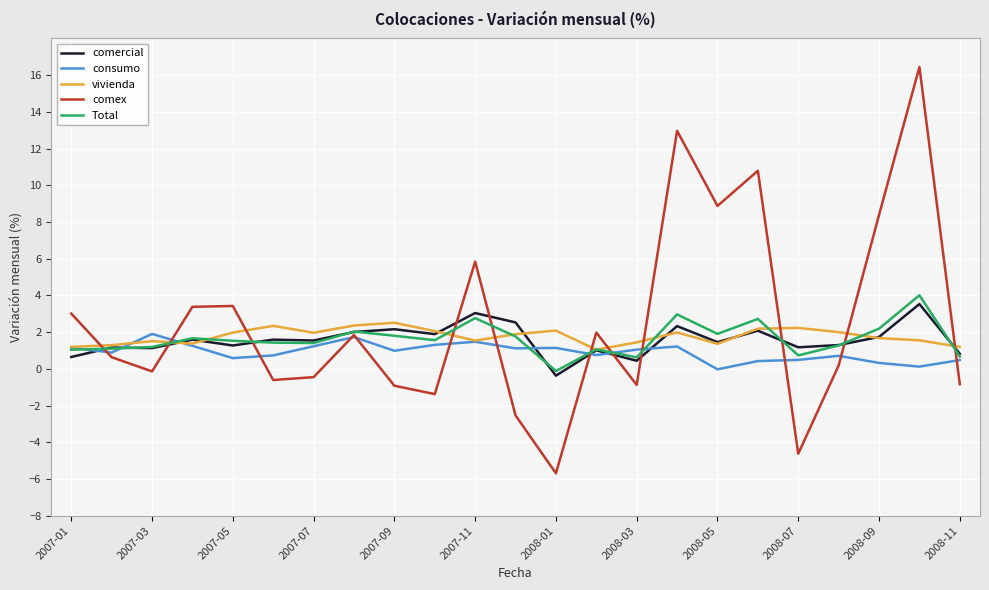

What is the greatest value displayed?

16.4